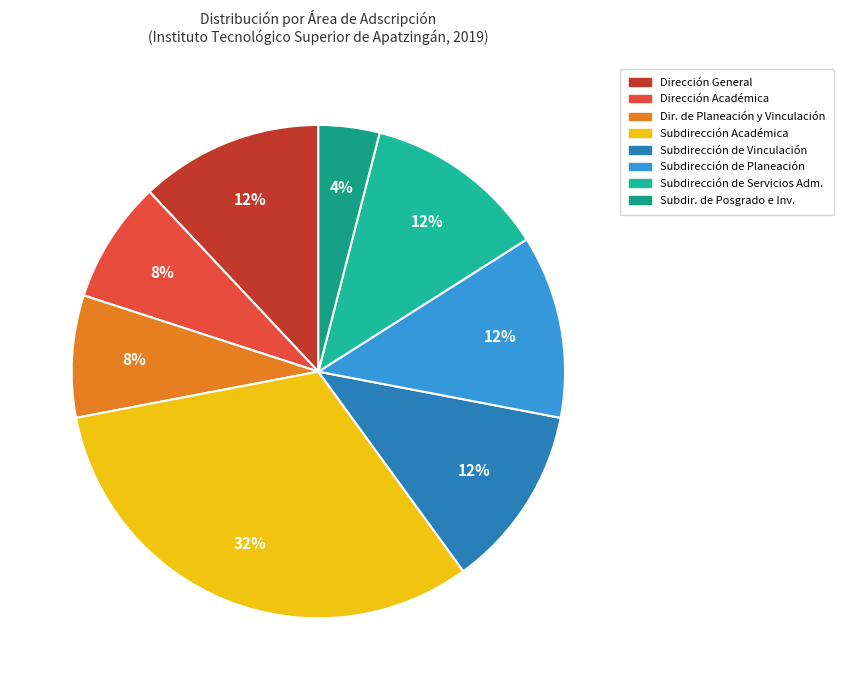

Count the number of slices in the pie.

8